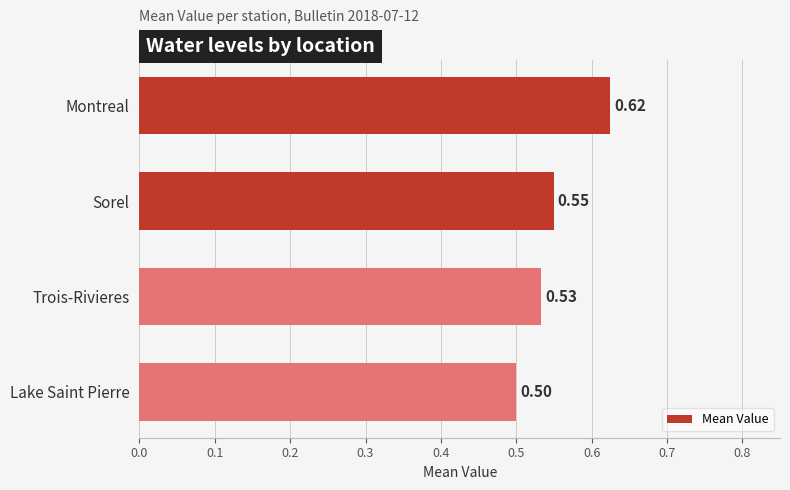

Does the chart contain any negative values?

No